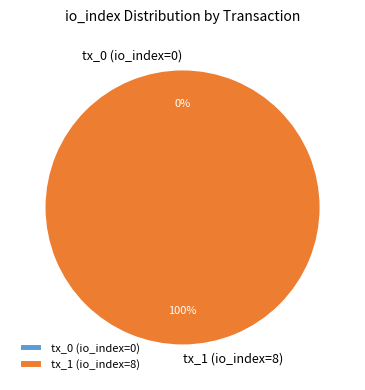

Between tx_0 (io_index=0) and tx_1 (io_index=8), which is larger?

tx_1 (io_index=8)